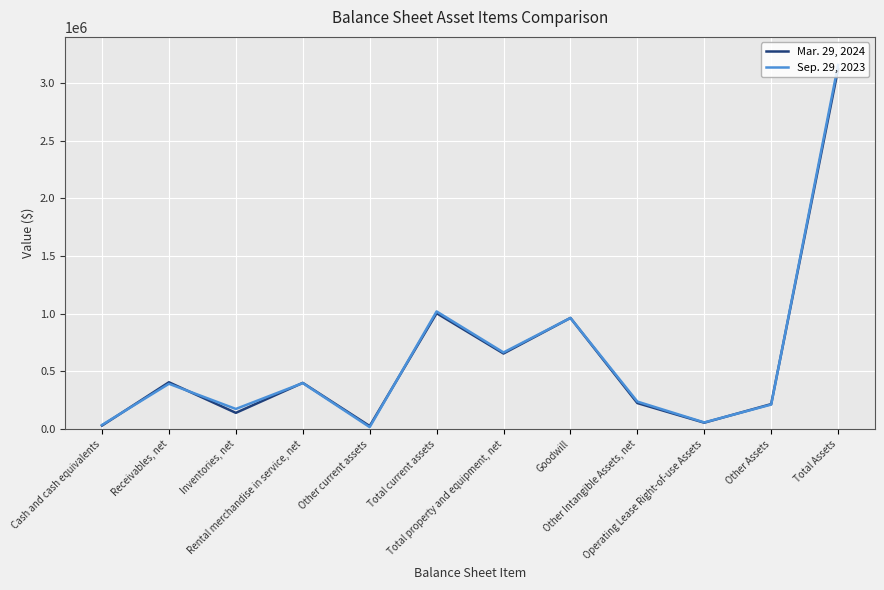

What is the maximum value shown in the chart?

3157124